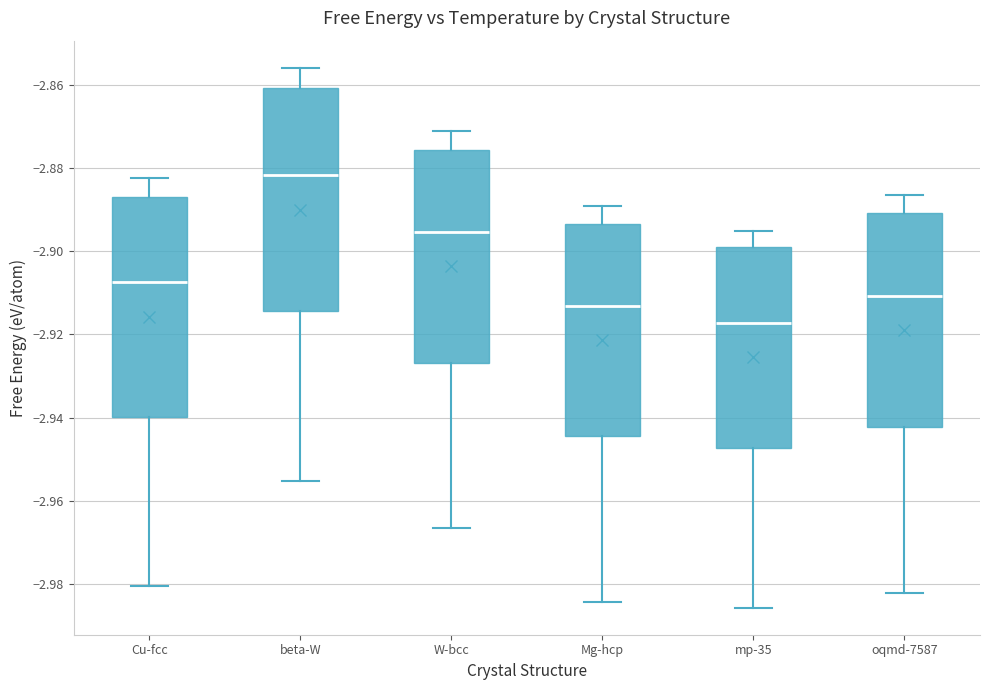

Where does the upper whisker of the box for W-bcc end on the y-axis? The values are not printed on the chart, so give them approximately, as read against the axis.

-2.872